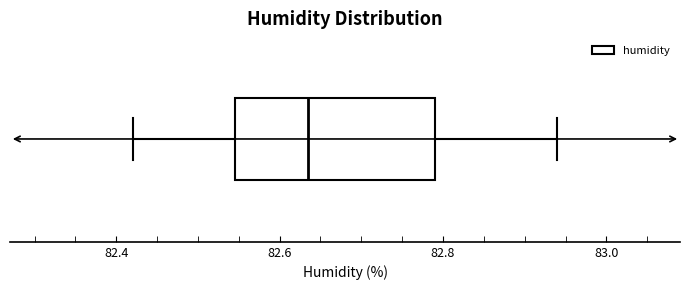

Transcribe this box plot: give where the median line is, the range the box spans, and where the two whiskers end, as read against the x-axis. The values are not printed on the chart, so give them approximately, as read against the axis.

median 82.64, box 82.54 to 82.80, whiskers 82.42 to 82.94